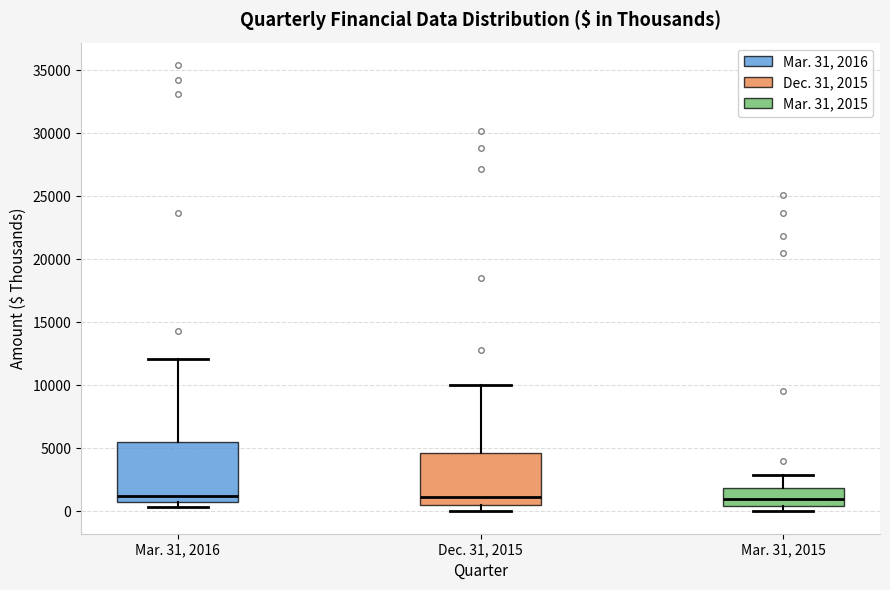

Reading left to right, transcribe this box plot: for each box, give where its median line is, the range the box spans, and where its two whiskers end, as read against the y-axis. The values are not printed on the chart, so give them approximately, as read against the axis.

Mar. 31, 2016: median 1000 (just above the box's lower edge), box 1000 to 5500, whiskers 500 to 12000
Dec. 31, 2015: median 1000, box 500 to 4500, whiskers 0 to 10000
Mar. 31, 2015: median 1000, box 500 to 2000, whiskers 0 to 3000